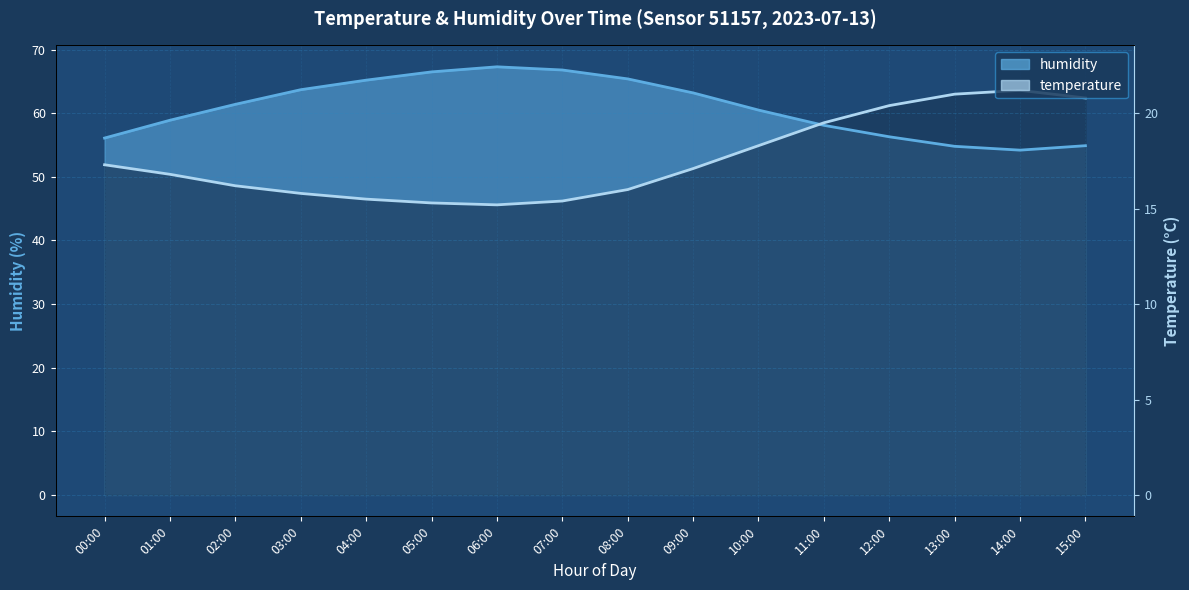

What is the difference between the humidity values at 15:00 and 06:00?

12.4